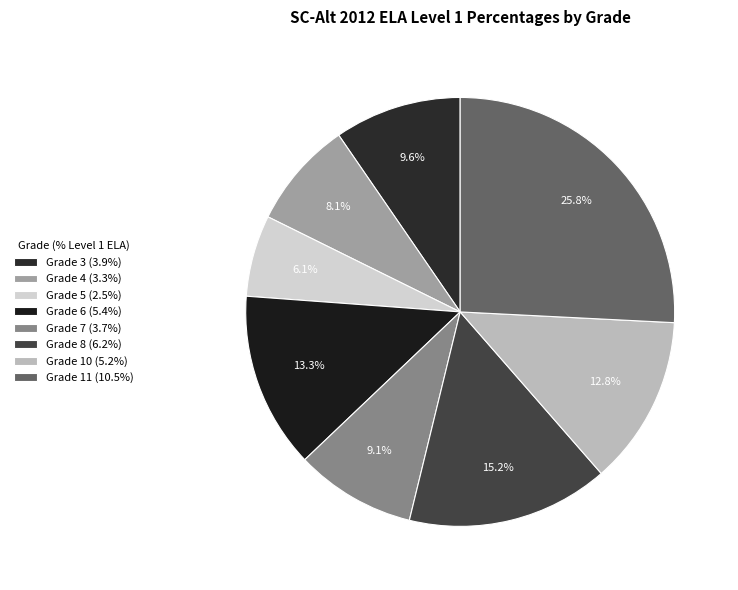

What is the smallest slice in the pie chart?

Grade 5